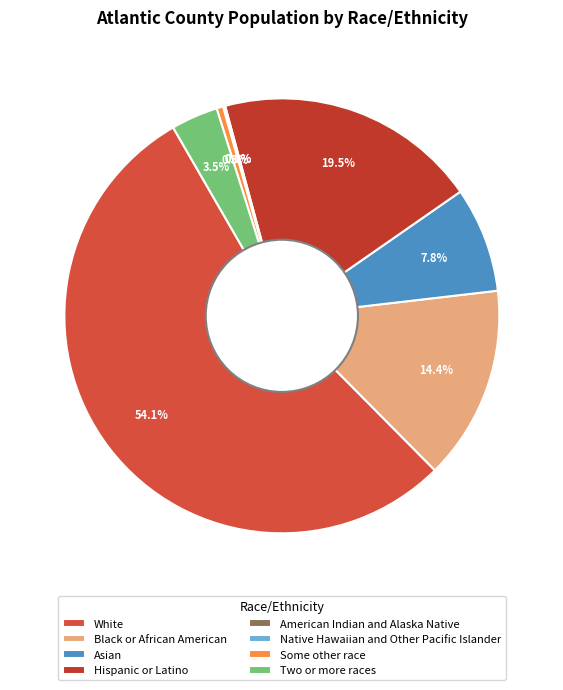

Approximately how many times larger is the value at Hispanic or Latino compared to Black or African American?

1.4